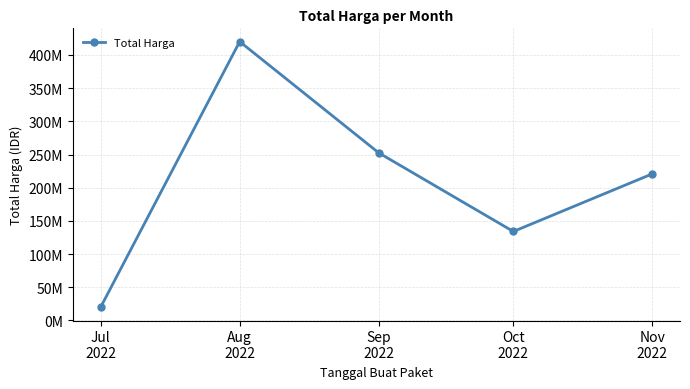

Where is the first local maximum?

Aug
2022